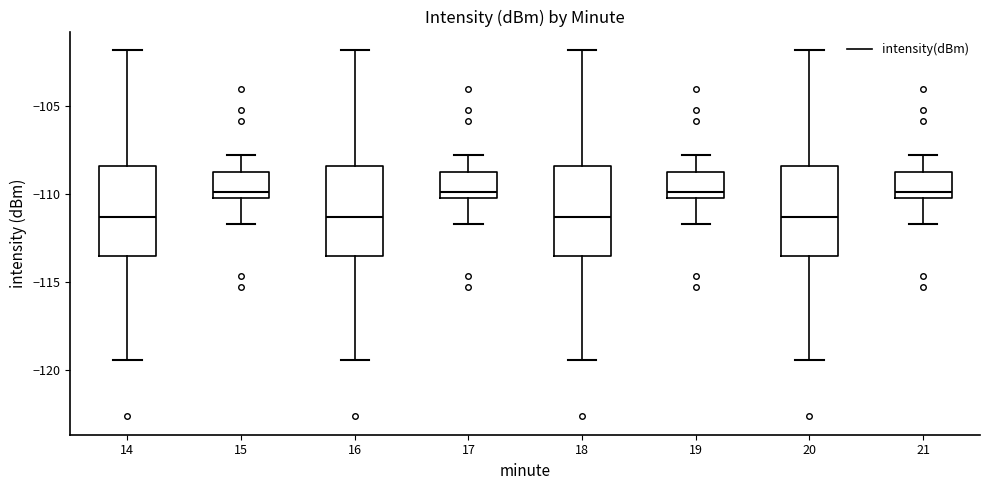

Reading left to right, transcribe this box plot: for each box, give where its median line is, the range the box spans, and where its two whiskers end, as read against the y-axis. The values are not printed on the chart, so give them approximately, as read against the axis.

14: median -111.5, box -113.5 to -108.5, whiskers -119.5 to -102.0
15: median -110.0 (just above the box's lower edge), box -110.0 to -109.0, whiskers -111.5 to -108.0
16: median -111.5, box -113.5 to -108.5, whiskers -119.5 to -102.0
17: median -110.0 (just above the box's lower edge), box -110.0 to -109.0, whiskers -111.5 to -108.0
18: median -111.5, box -113.5 to -108.5, whiskers -119.5 to -102.0
19: median -110.0 (just above the box's lower edge), box -110.0 to -109.0, whiskers -111.5 to -108.0
20: median -111.5, box -113.5 to -108.5, whiskers -119.5 to -102.0
21: median -110.0 (just above the box's lower edge), box -110.0 to -109.0, whiskers -111.5 to -108.0